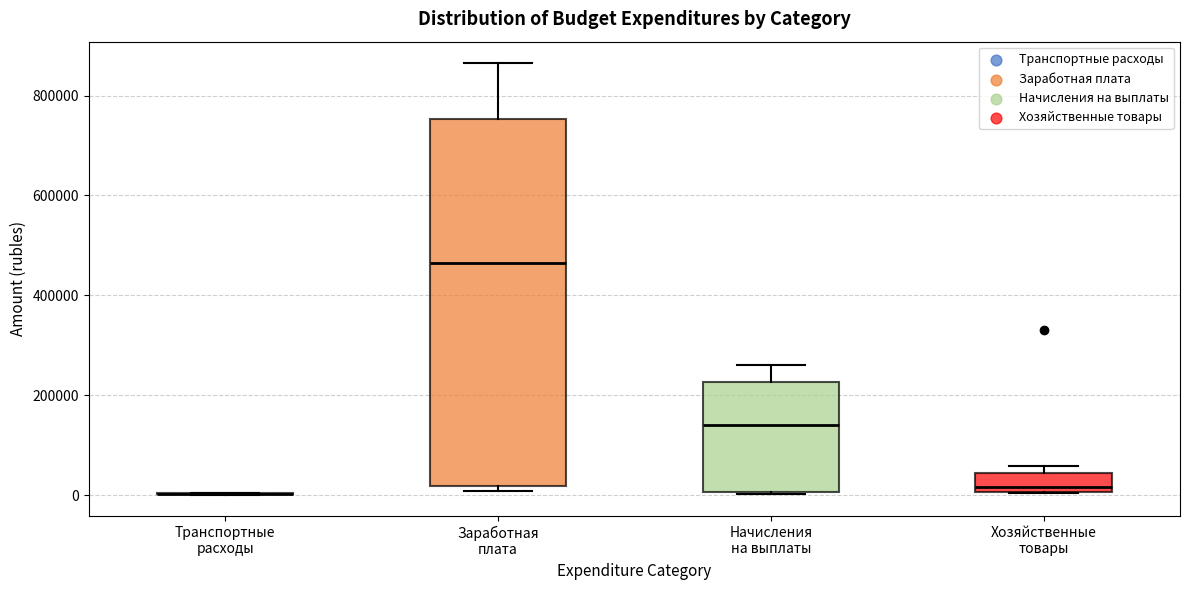

Reading left to right, transcribe this box plot: for each box, give where its median line is, the range the box spans, and where its two whiskers end, as read against the y-axis. The values are not printed on the chart, so give them approximately, as read against the axis.

Транспортные расходы: box collapsed to a line at 0, whiskers 0 to 0
Заработная плата: median 460000, box 20000 to 760000, whiskers 0 to 860000
Начисления на выплаты: median 140000, box 0 to 220000, whiskers 0 to 260000
Хозяйственные товары: median 20000, box 0 to 40000, whiskers 0 to 60000